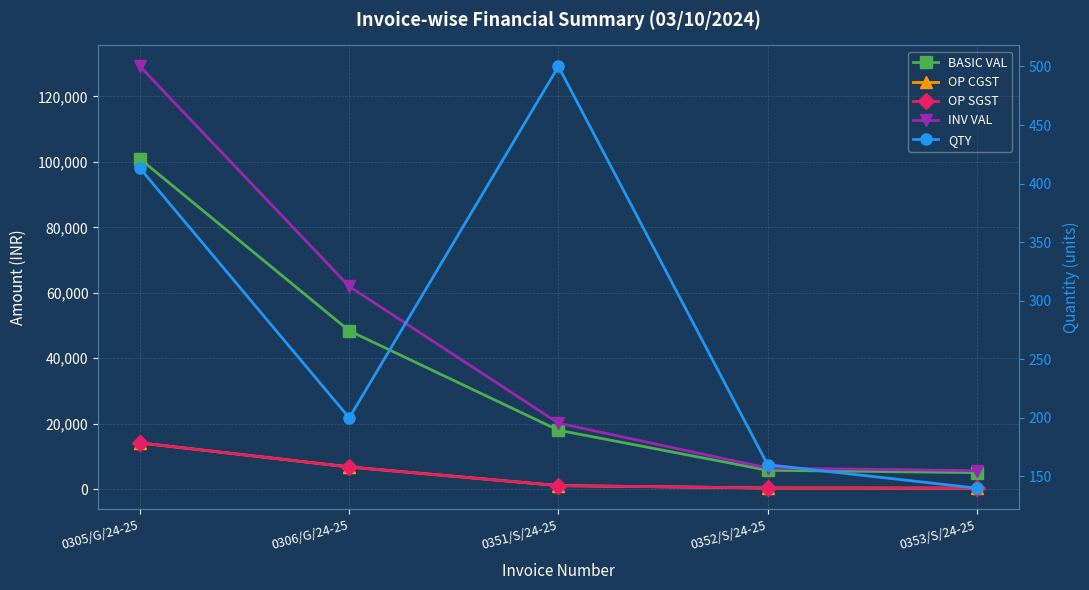

Which category has the highest value in the INV VAL series?

0305/G/24-25